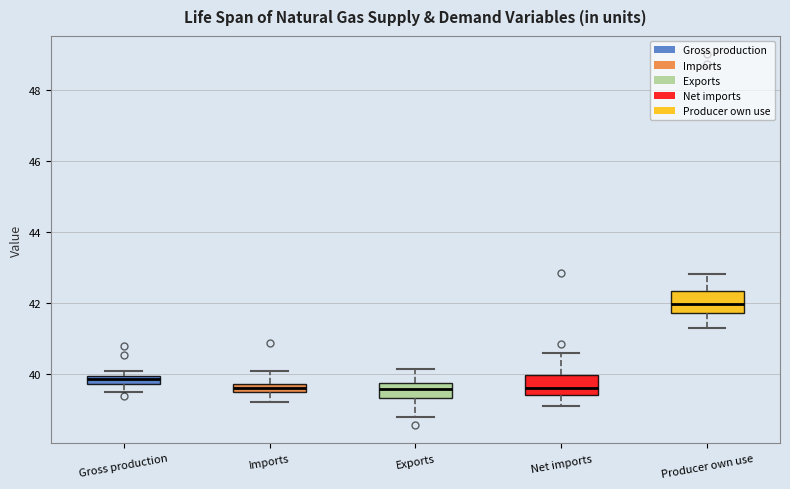

Where does the lower whisker of the box for Net imports end on the y-axis? The values are not printed on the chart, so give them approximately, as read against the axis.

39.0